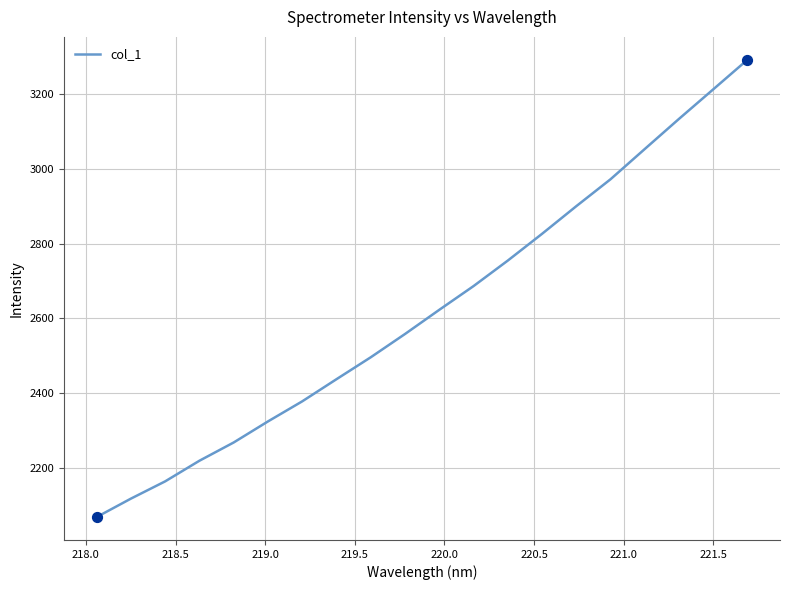

What is the smallest value displayed?

2068.6